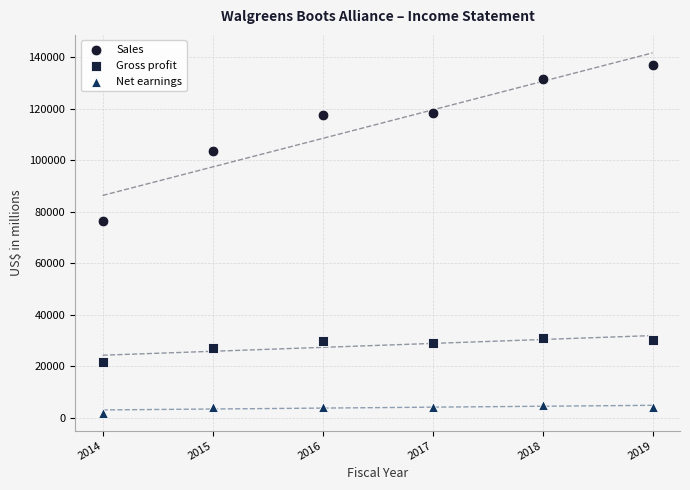

Which series reaches the minimum Y coordinate?

Net earnings